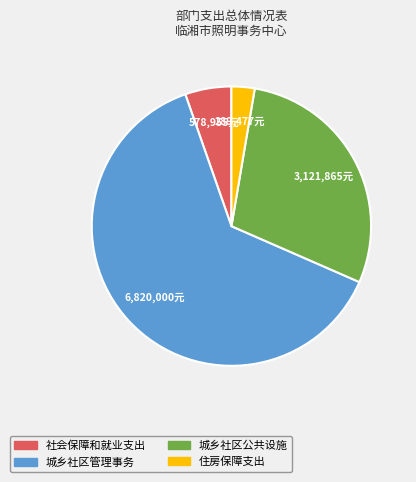

The 住房保障支出 slice represents 3% of the pie. True or false?

True